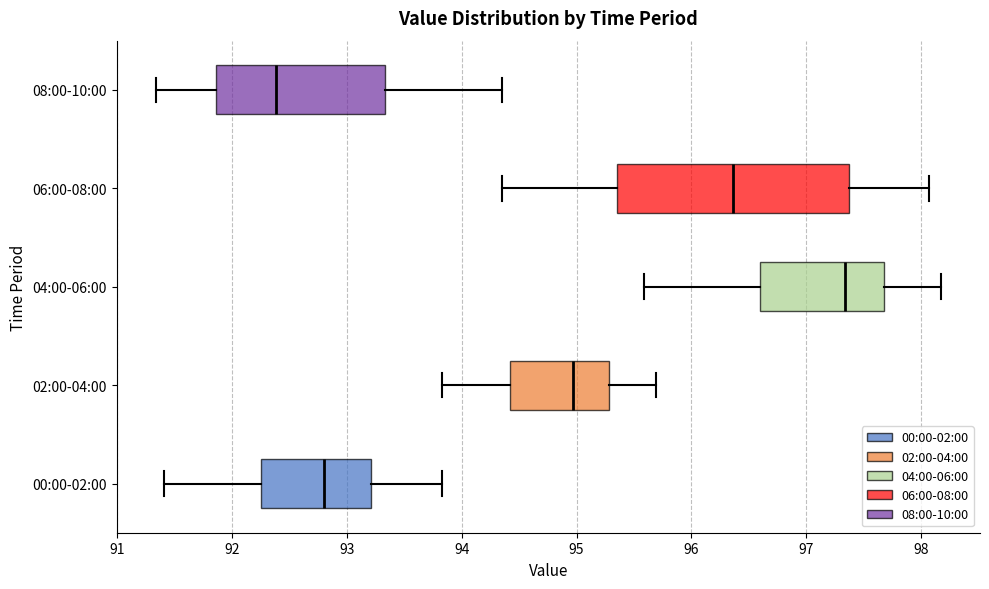

Reading bottom to top, read every box against the x-axis: the position of its median line, the range the box covers, and the ends of its whiskers. The values are not printed on the chart, so give them approximately, as read against the axis.

00:00-02:00: median 92.8, box 92.3 to 93.2, whiskers 91.4 to 93.8
02:00-04:00: median 95.0, box 94.4 to 95.3, whiskers 93.8 to 95.7
04:00-06:00: median 97.3, box 96.6 to 97.7, whiskers 95.6 to 98.2
06:00-08:00: median 96.4, box 95.4 to 97.4, whiskers 94.4 to 98.1
08:00-10:00: median 92.4, box 91.9 to 93.3, whiskers 91.3 to 94.4